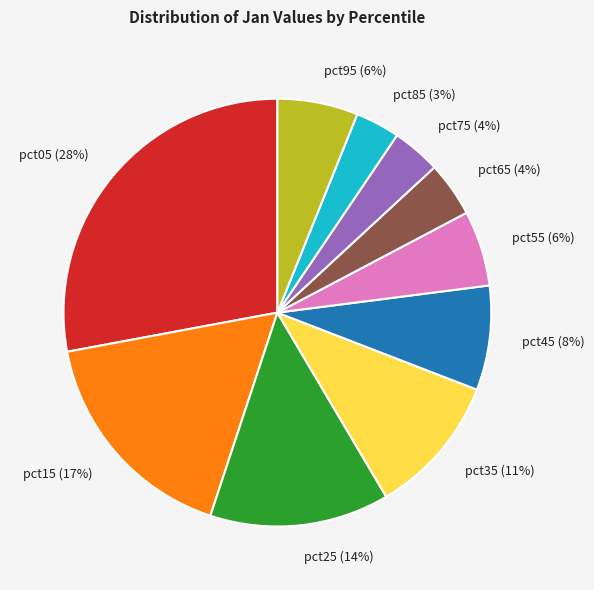

Is pct45 the majority of the pie?

No